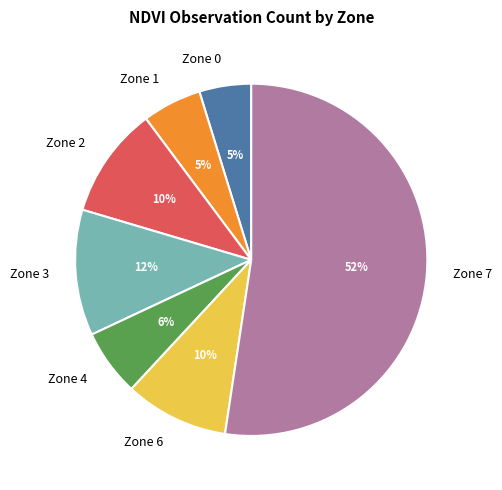

Count the number of slices in the pie.

7